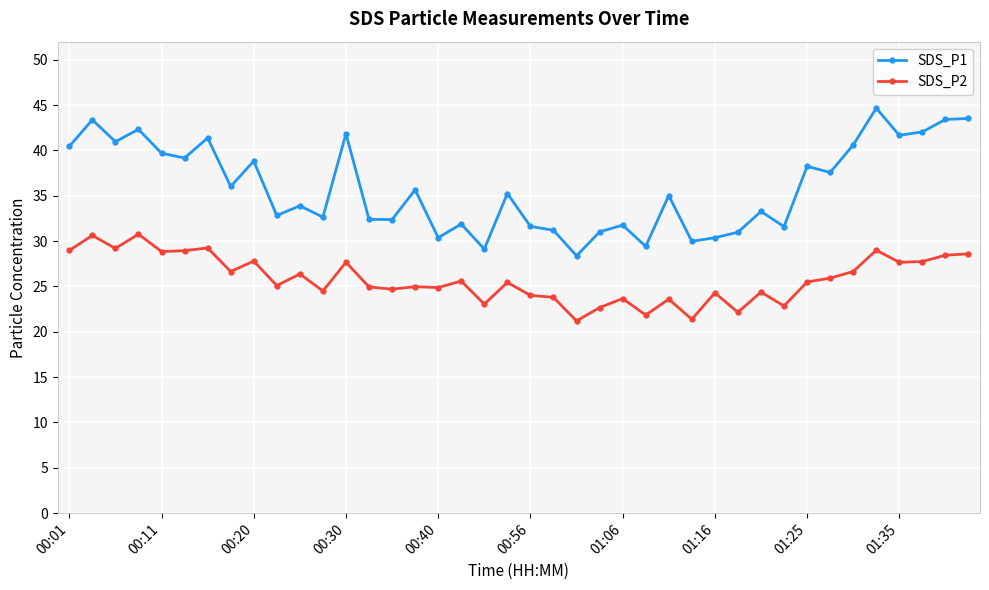

What is the value of the SDS_P2 point at the 28th from the left?

21.4